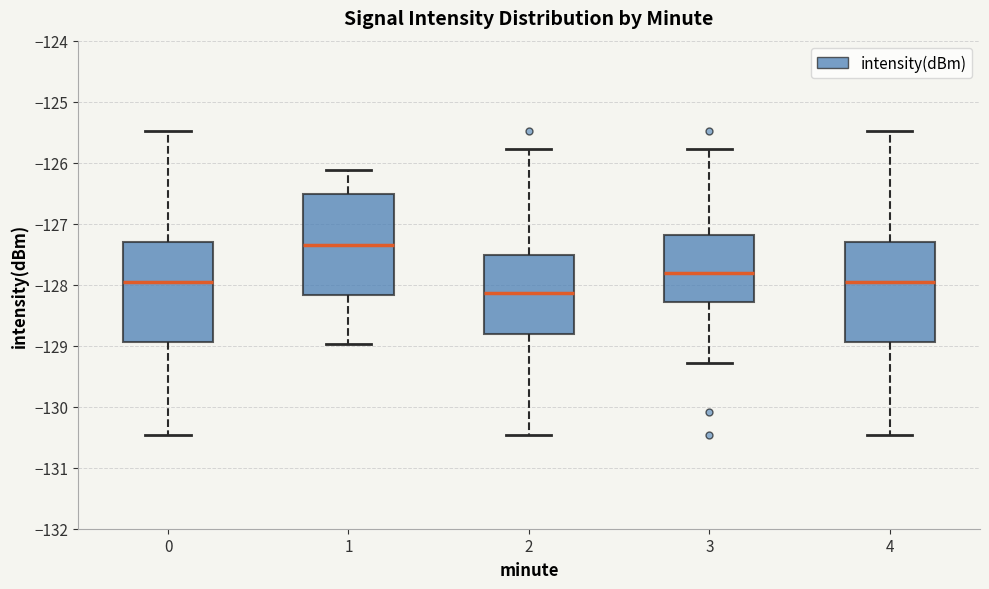

Reading left to right, transcribe this box plot: for each box, give where its median line is, the range the box spans, and where its two whiskers end, as read against the y-axis. The values are not printed on the chart, so give them approximately, as read against the axis.

0: median -128.0, box -128.9 to -127.3, whiskers -130.5 to -125.5
1: median -127.3, box -128.2 to -126.5, whiskers -129.0 to -126.1
2: median -128.1, box -128.8 to -127.5, whiskers -130.5 to -125.8
3: median -127.8, box -128.3 to -127.2, whiskers -129.3 to -125.8
4: median -128.0, box -128.9 to -127.3, whiskers -130.5 to -125.5